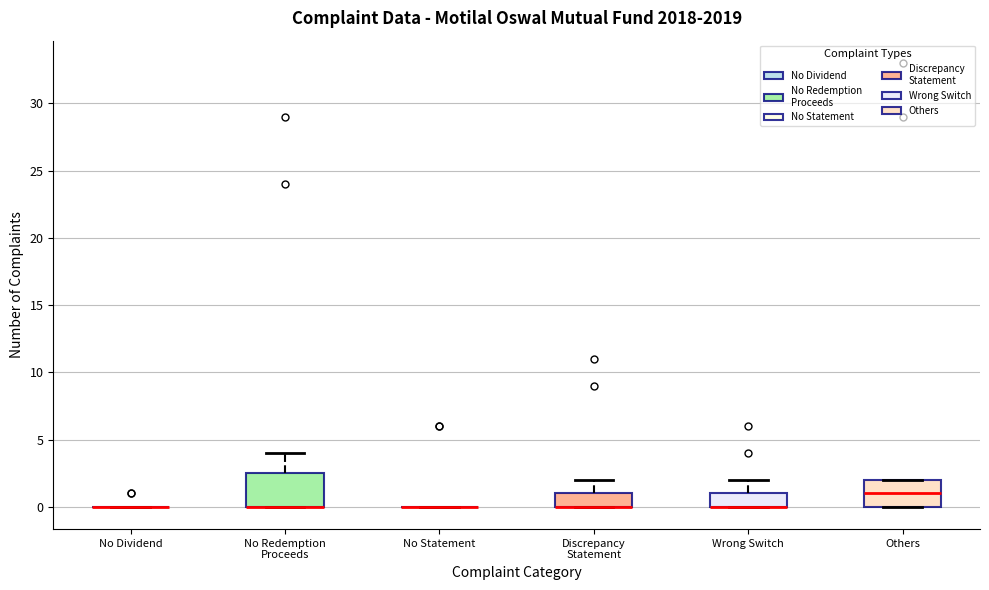

Reading left to right, read every box against the y-axis: the position of its median line, the range the box covers, and the ends of its whiskers. The values are not printed on the chart, so give them approximately, as read against the axis.

No Dividend: box collapsed to a line at 0.0, whiskers 0.0 to 0.0
No Redemption Proceeds: median 0.0 (drawn on the box's lower edge), box 0.0 to 2.5, whiskers 0.0 to 4.0
No Statement: box collapsed to a line at 0.0, whiskers 0.0 to 0.0
Discrepancy Statement: median 0.0 (drawn on the box's lower edge), box 0.0 to 1.0, whiskers 0.0 to 2.0
Wrong Switch: median 0.0 (drawn on the box's lower edge), box 0.0 to 1.0, whiskers 0.0 to 2.0
Others: median 1.0, box 0.0 to 2.0, whiskers 0.0 to 2.0